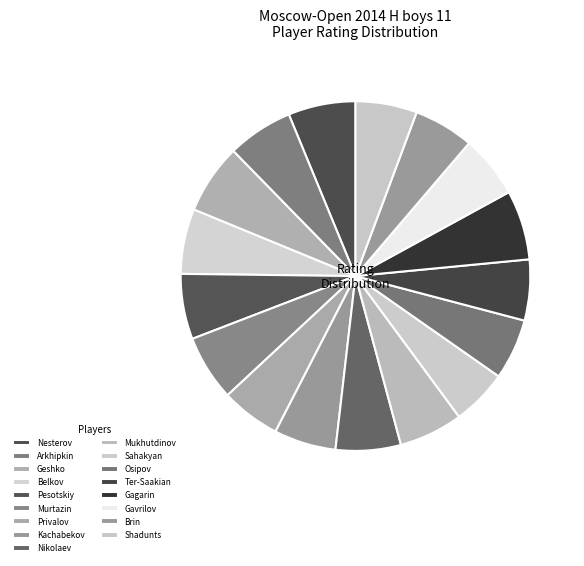

Count the number of slices in the pie.

17